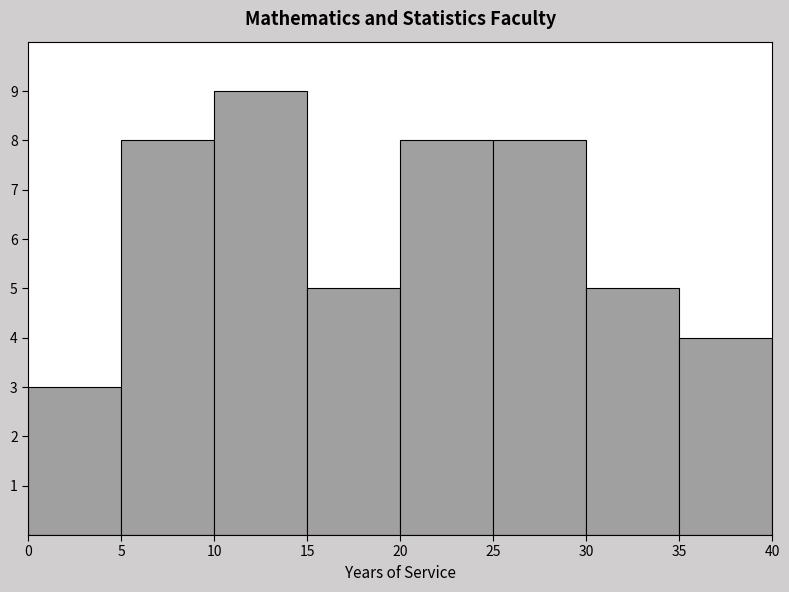

What is the height of the bar covering 20 to 25 on the x-axis? The values are not printed on the chart, so give them approximately, as read against the axis.

8